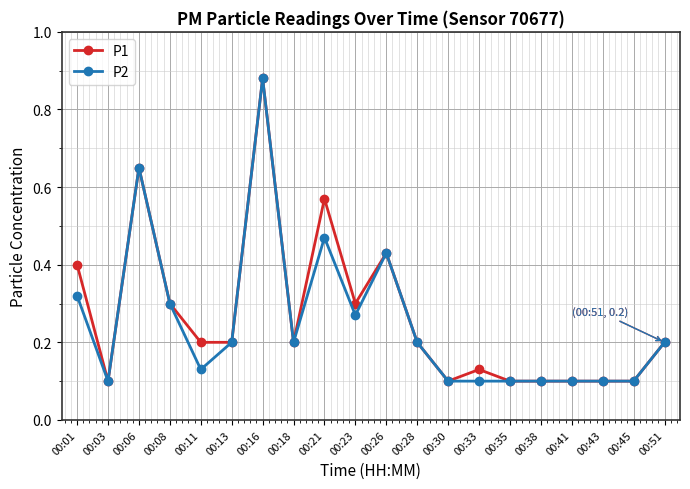

Count the P2 values in the range 0 to 1.

20